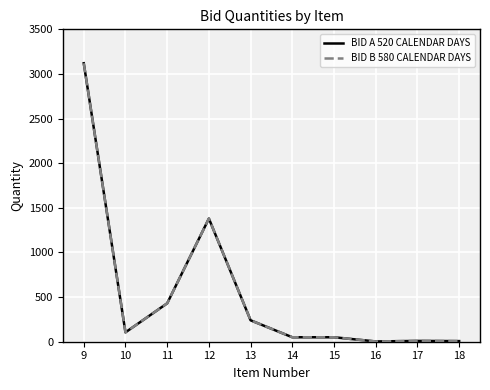

List the series in order of their peak value, highest first.

BID A 520 CALENDAR DAYS, BID B 580 CALENDAR DAYS